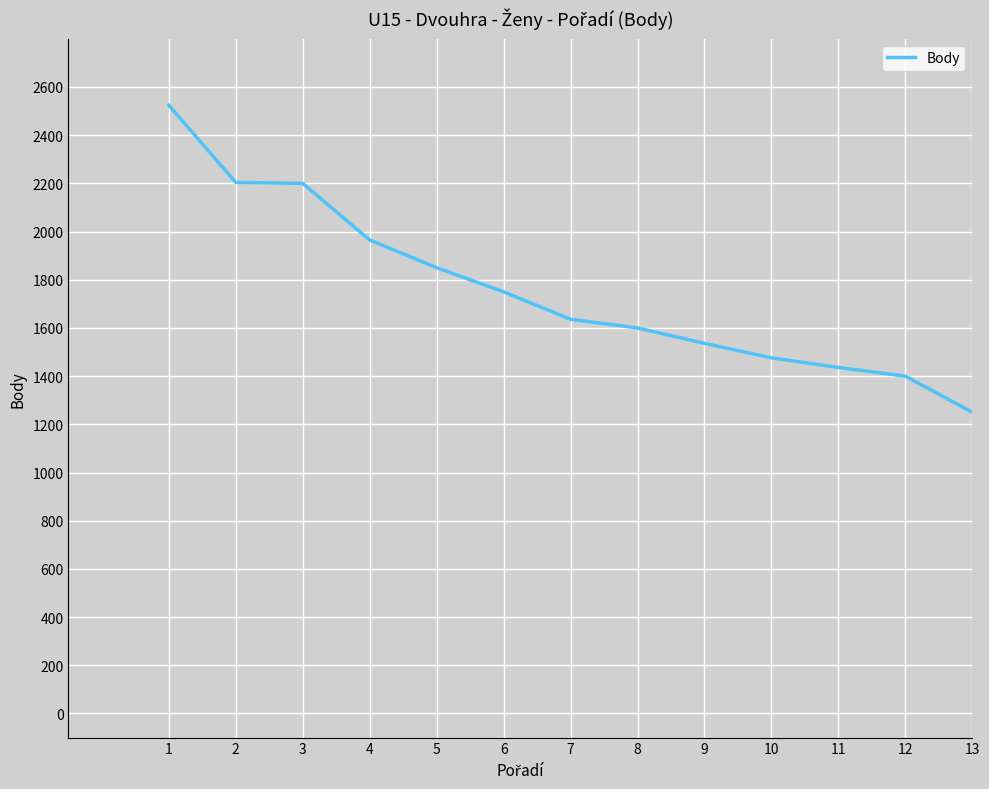

What is the change in value from 4 to 5?

-115